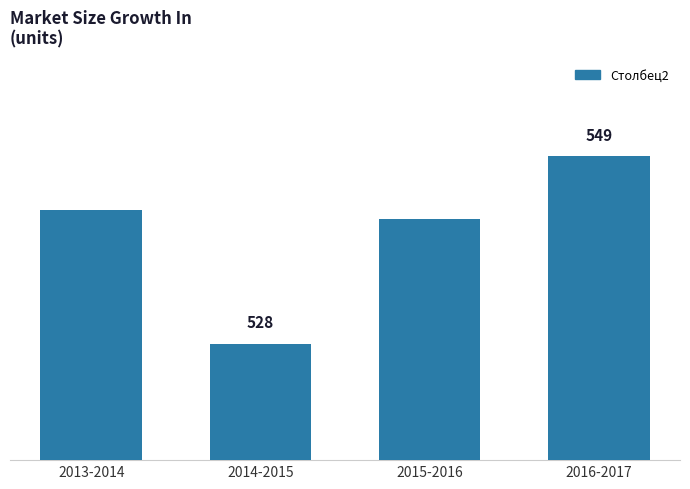

Does the chart contain any negative values?

No